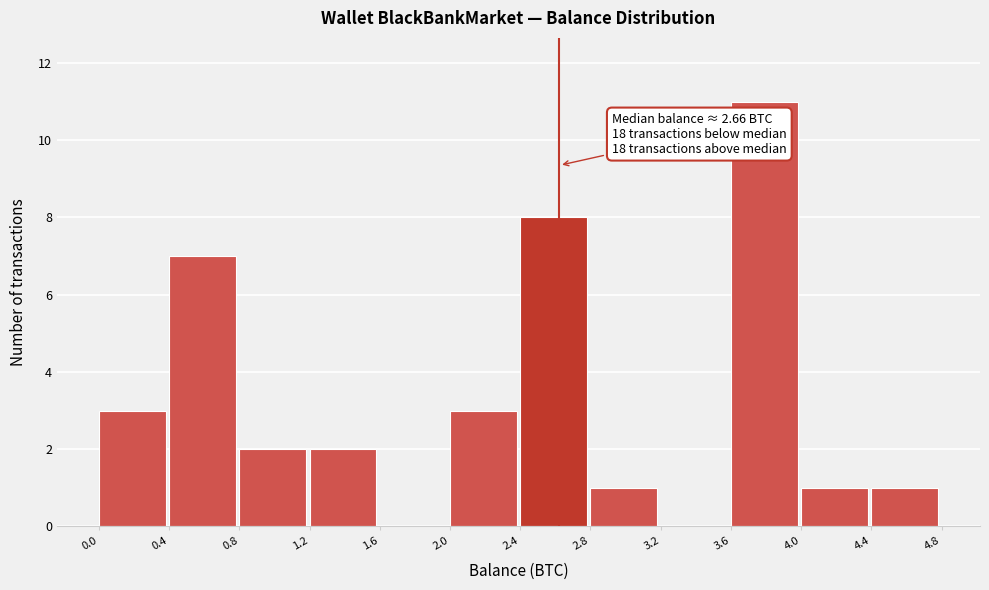

Over which range of the x-axis is the bar tallest?

3.6 to 4.0